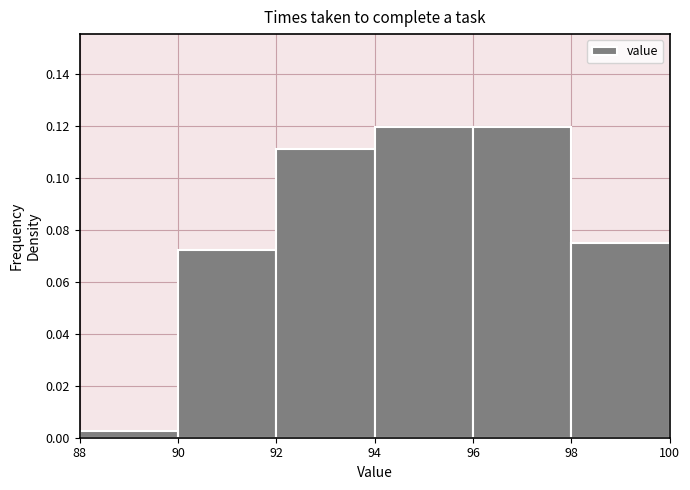

What is the height of the bar covering 98 to 100 on the x-axis? The values are not printed on the chart, so give them approximately, as read against the axis.

0.076